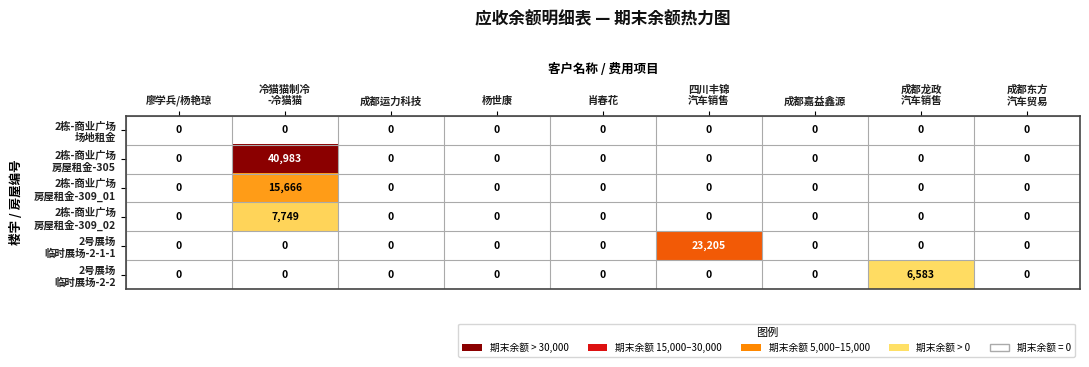

What is the maximum value shown in the chart?

40983